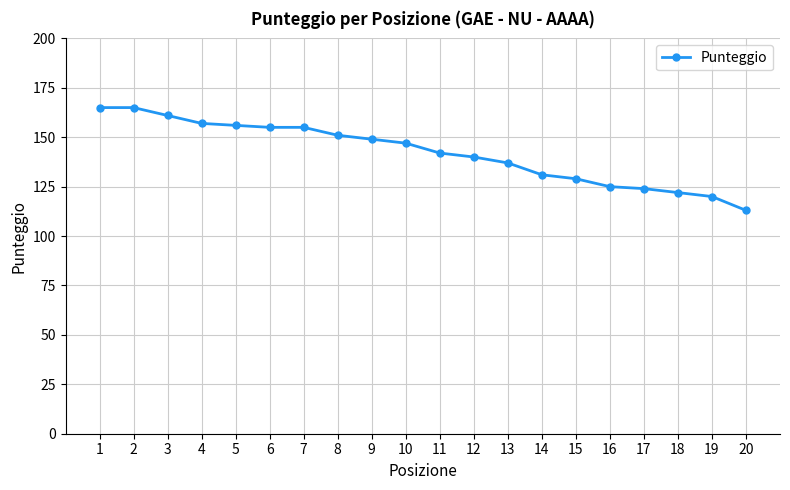

True or false: the data shows 131 at 14.

True